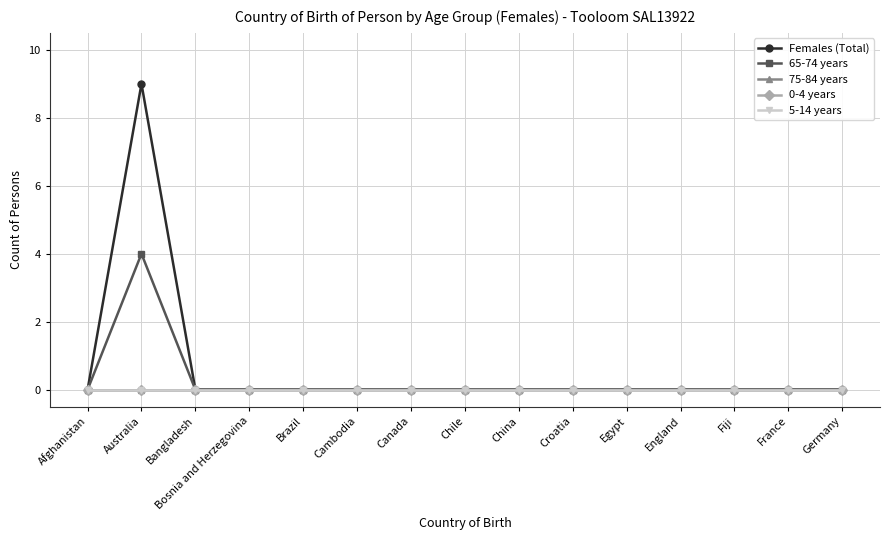

The value of 0-4 years at Afghanistan is 0. True or false?

True